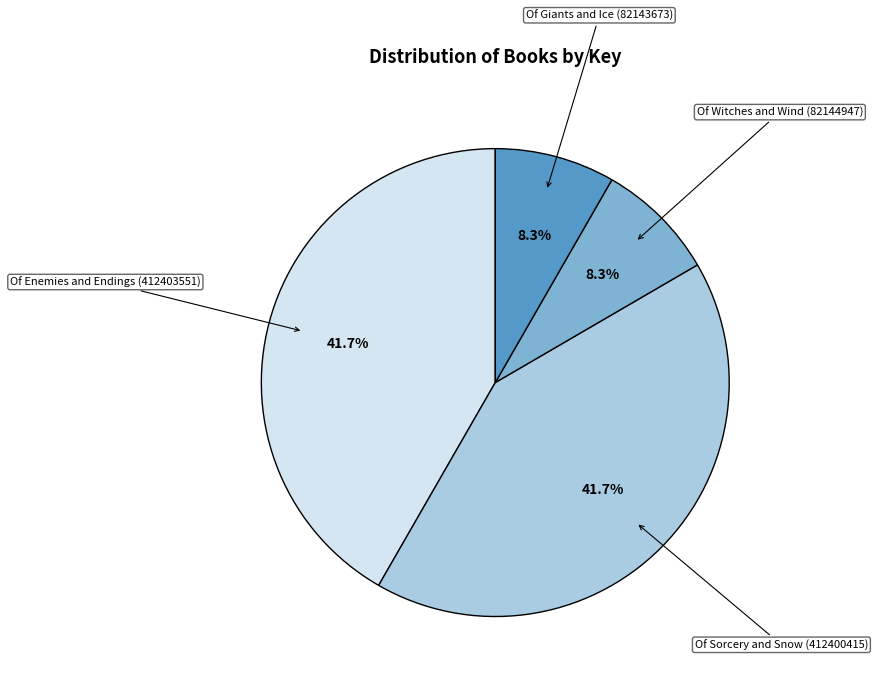

Count the number of slices in the pie.

4